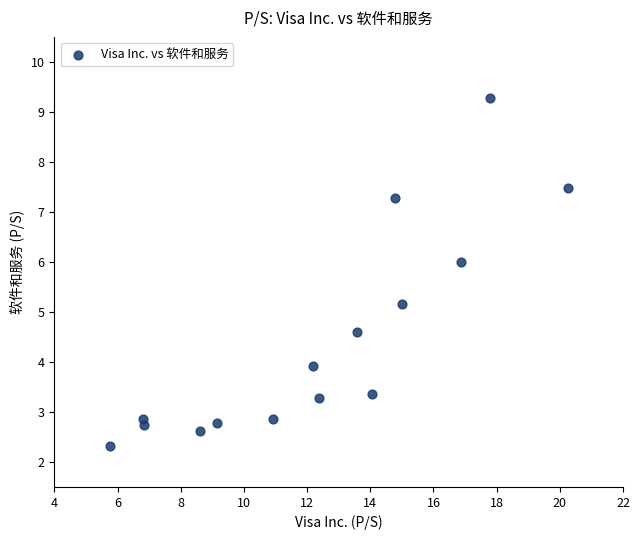

What Y value in the scatter plot is closest to 5?

5.2